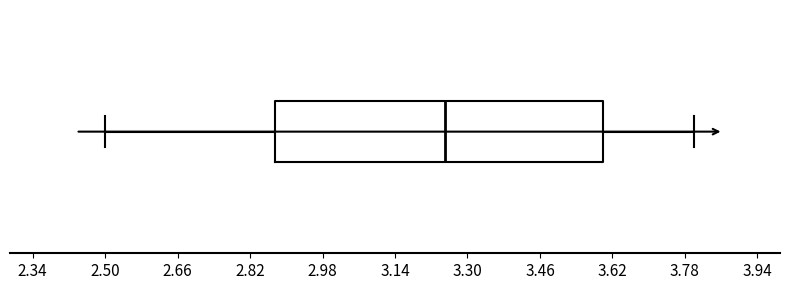

Transcribe this box plot: give where the median line is, the range the box spans, and where the two whiskers end, as read against the x-axis. The values are not printed on the chart, so give them approximately, as read against the axis.

median 3.26, box 2.88 to 3.60, whiskers 2.50 to 3.80